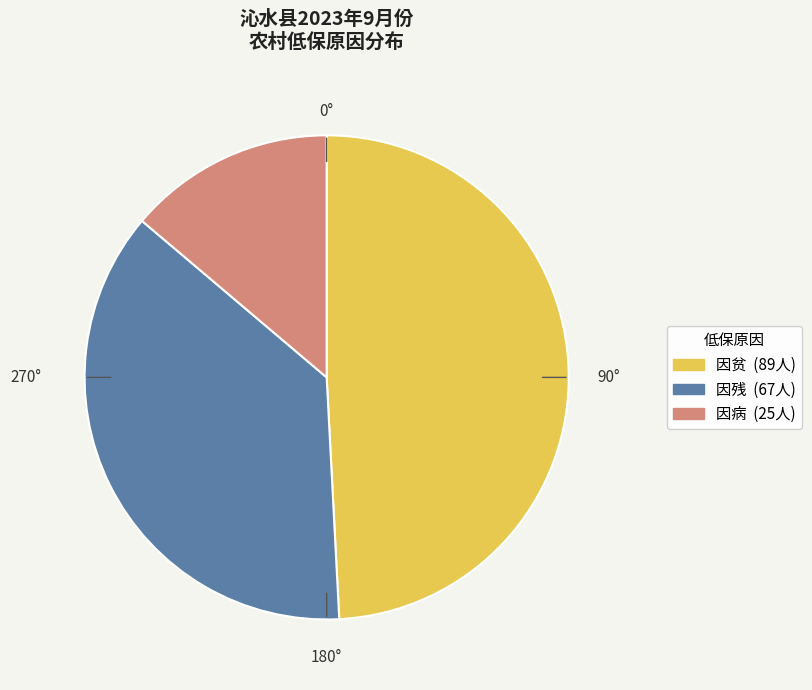

How many slices are in this pie chart?

3